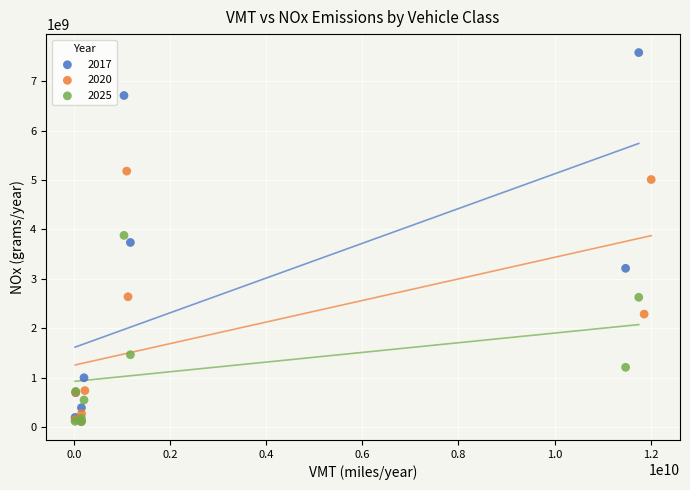

Which series has the largest Y range (max minus min)?

2017